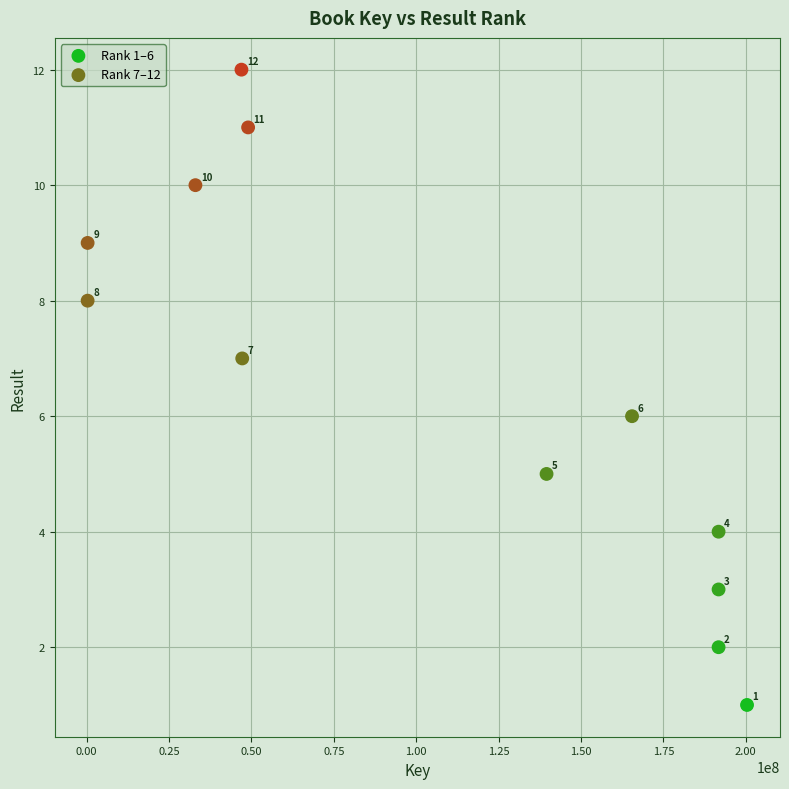

Which series reaches the maximum Y coordinate?

Rank 7–12